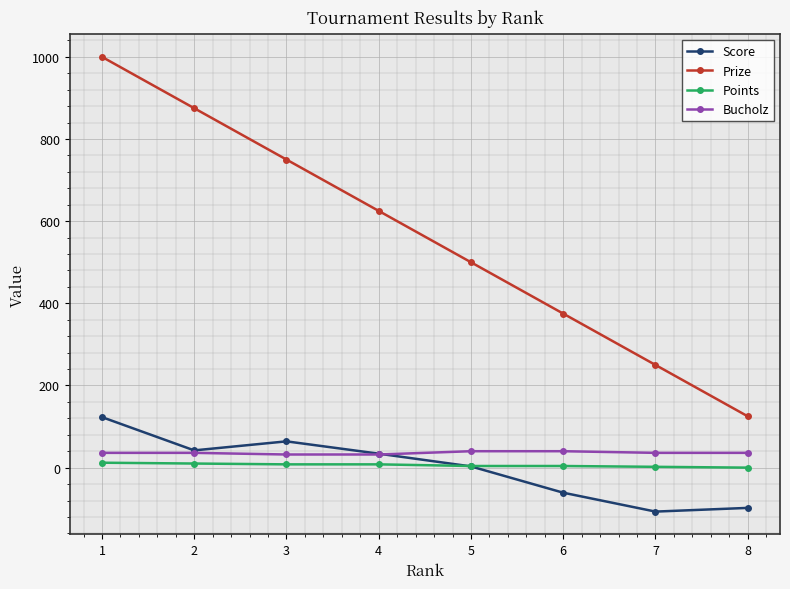

True or false: Bucholz has a value of 40 at 5.

True